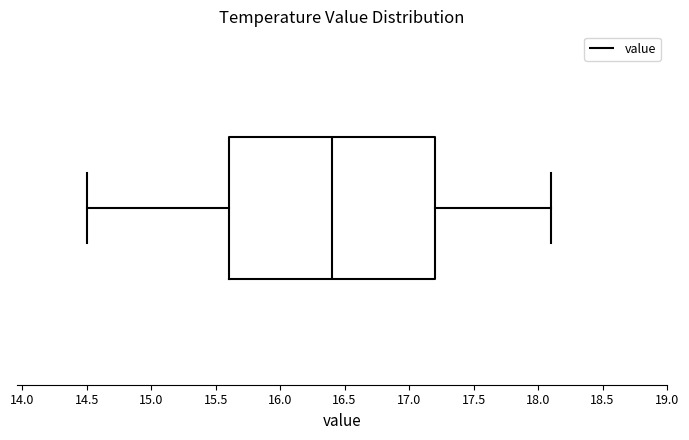

Where does the left whisker of the box end on the x-axis? The values are not printed on the chart, so give them approximately, as read against the axis.

14.5